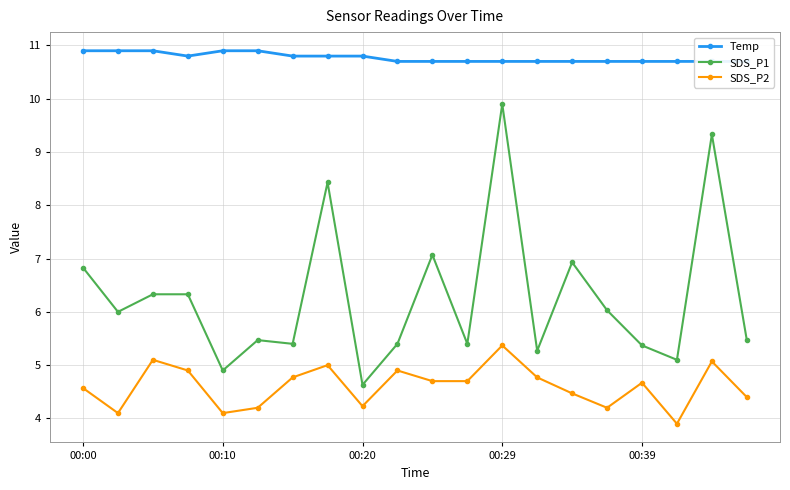

Is this an area chart (filled region under the line)?

No